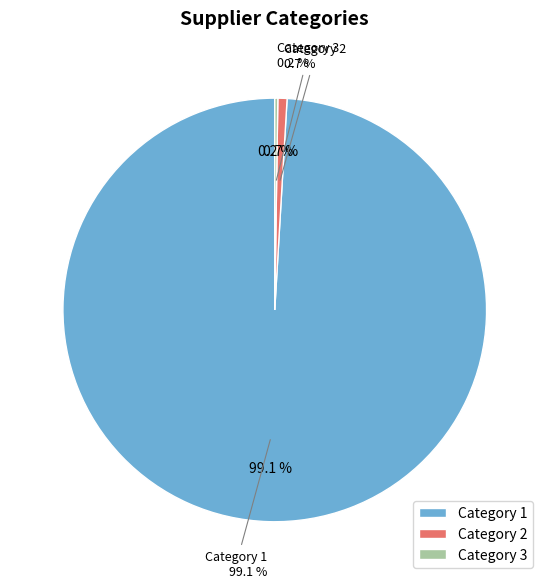

Is 1 the majority of the pie?

Yes